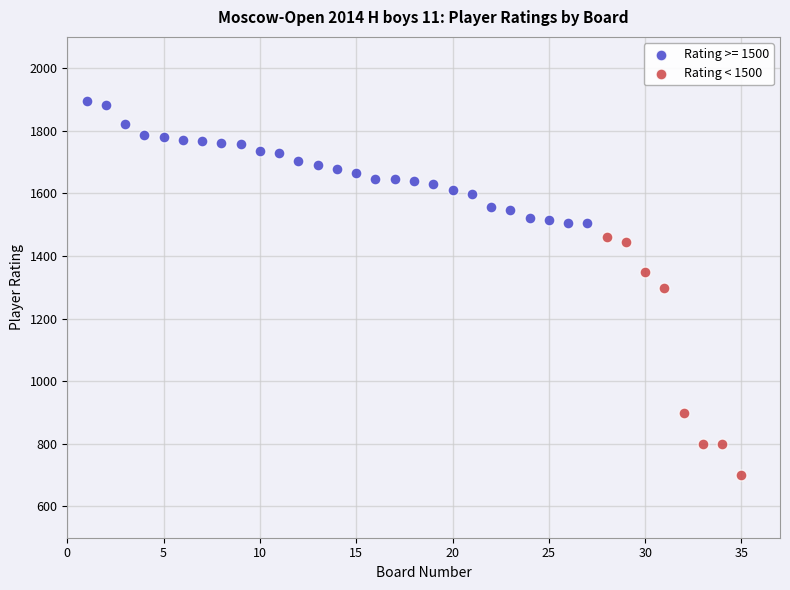

Which series reaches the minimum Y coordinate?

Rating < 1500